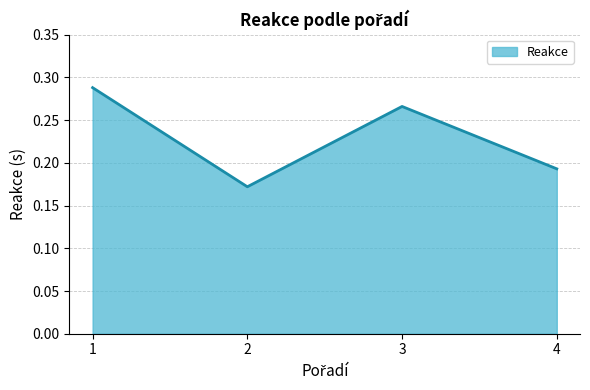

At which category does the data reach its first local peak?

3